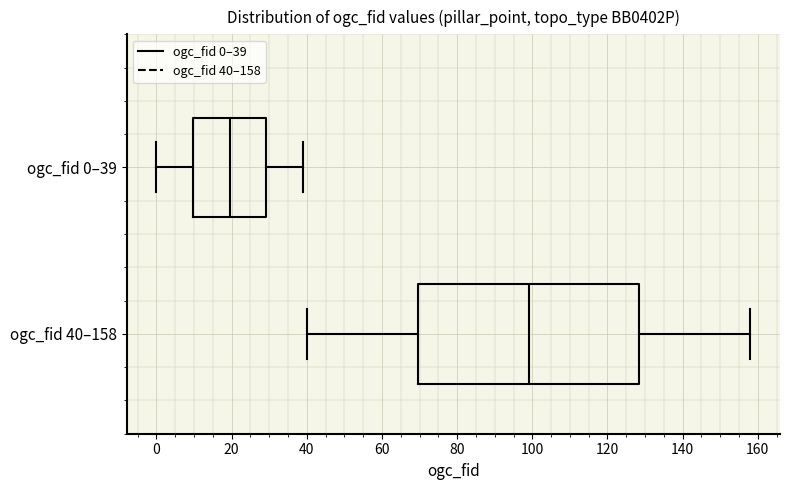

Which box has the furthest to the left median line?

ogc_fid 0–39